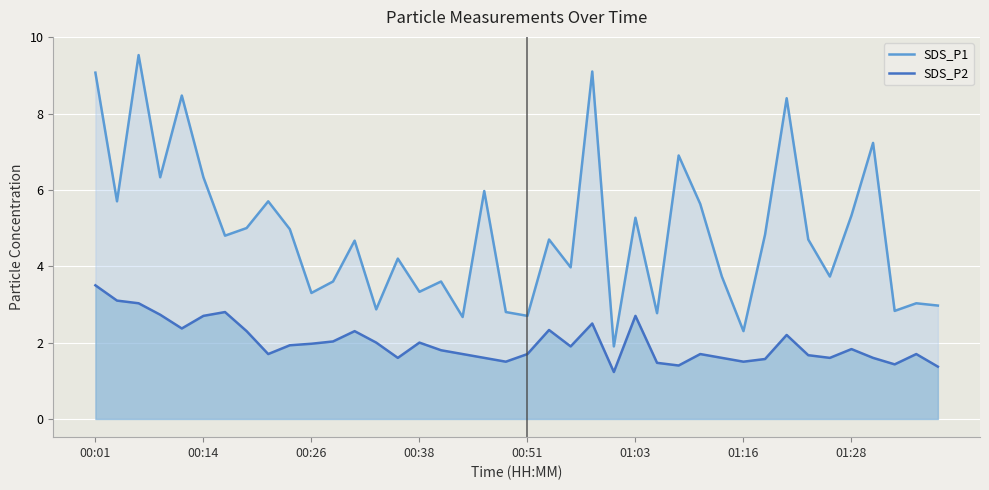

What is the average value of the SDS_P1 series?

4.9